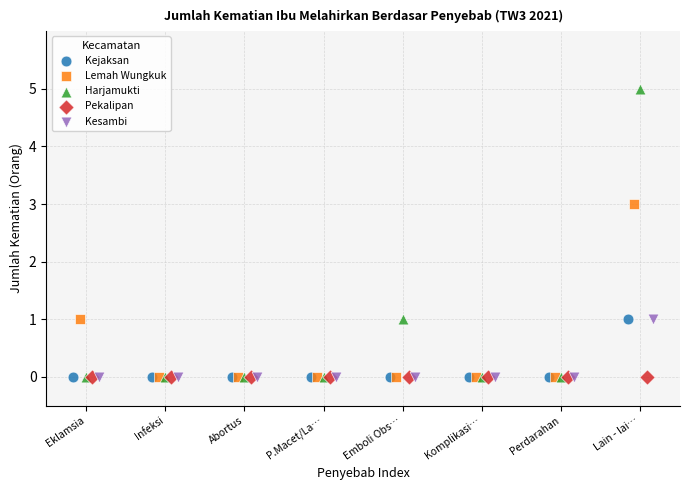

What are all the series names shown in the legend?

Kejaksan, Lemah Wungkuk, Harjamukti, Pekalipan, Kesambi